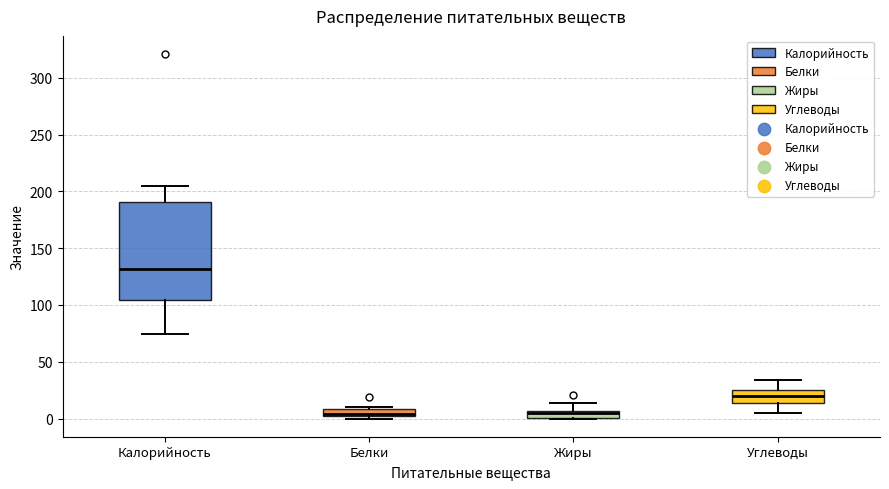

Which box has the highest median line?

Калорийность